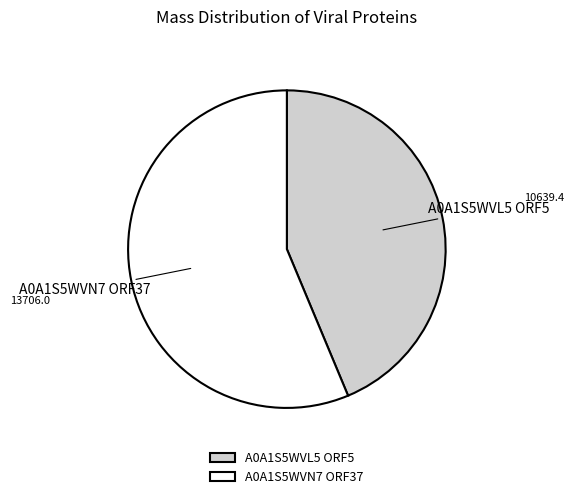

Which slice is the smallest?

A0A1S5WVL5 ORF5